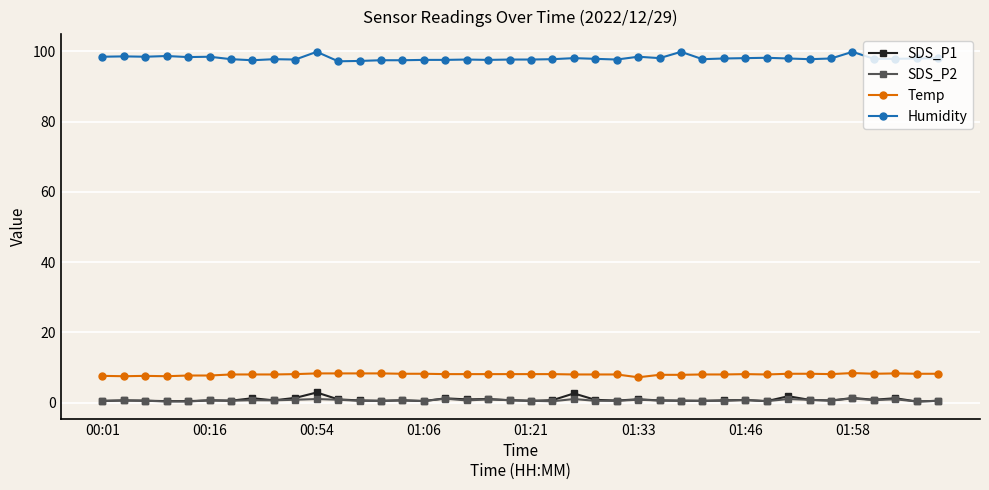

True or false: Humidity and Temp cross at least once.

False